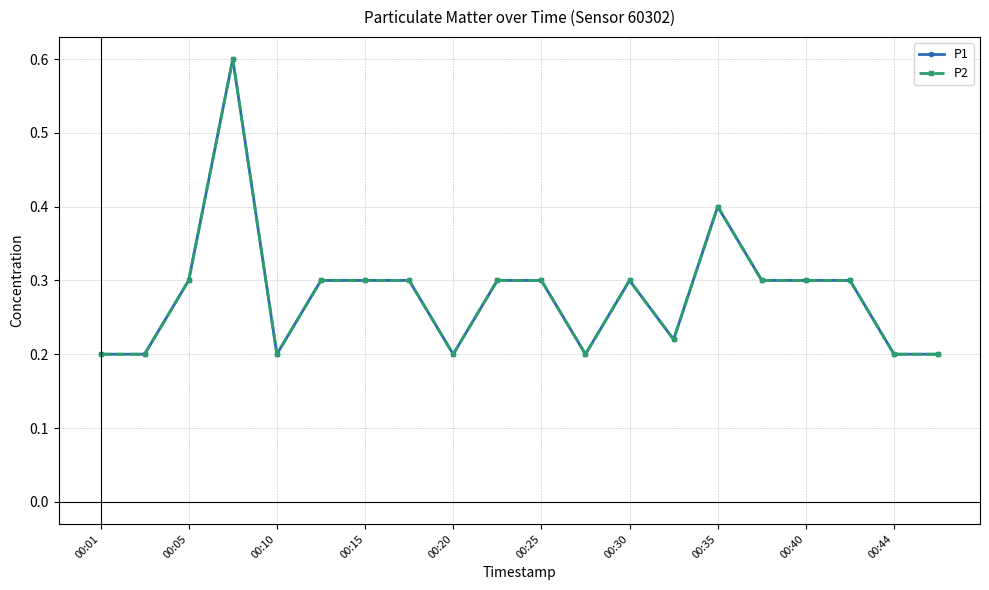

True or false: P2 and P1 cross at least once.

False